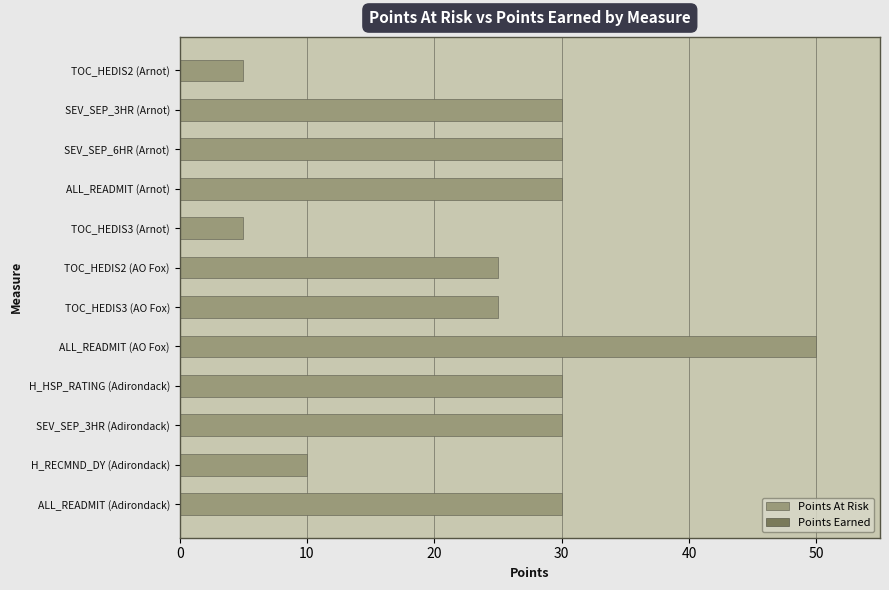

What is the sum of the values at TOC_HEDIS3 (AO Fox) and TOC_HEDIS3 (Arnot)?

30